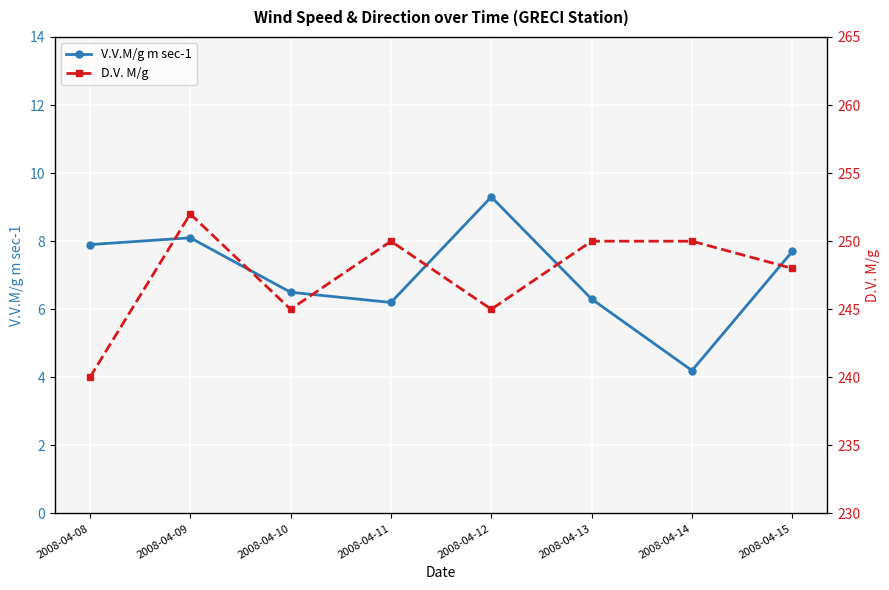

What is the minimum value for D.V. M/g?

240.0